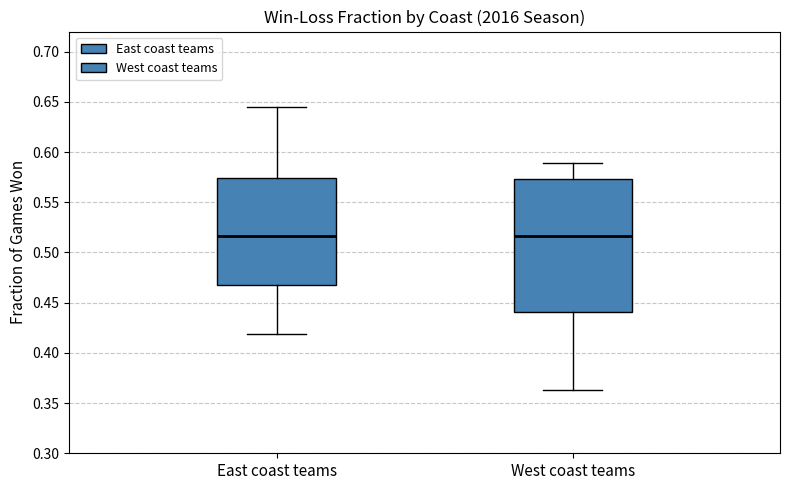

Where does the lower whisker of the box for West coast teams end on the y-axis? The values are not printed on the chart, so give them approximately, as read against the axis.

0.365